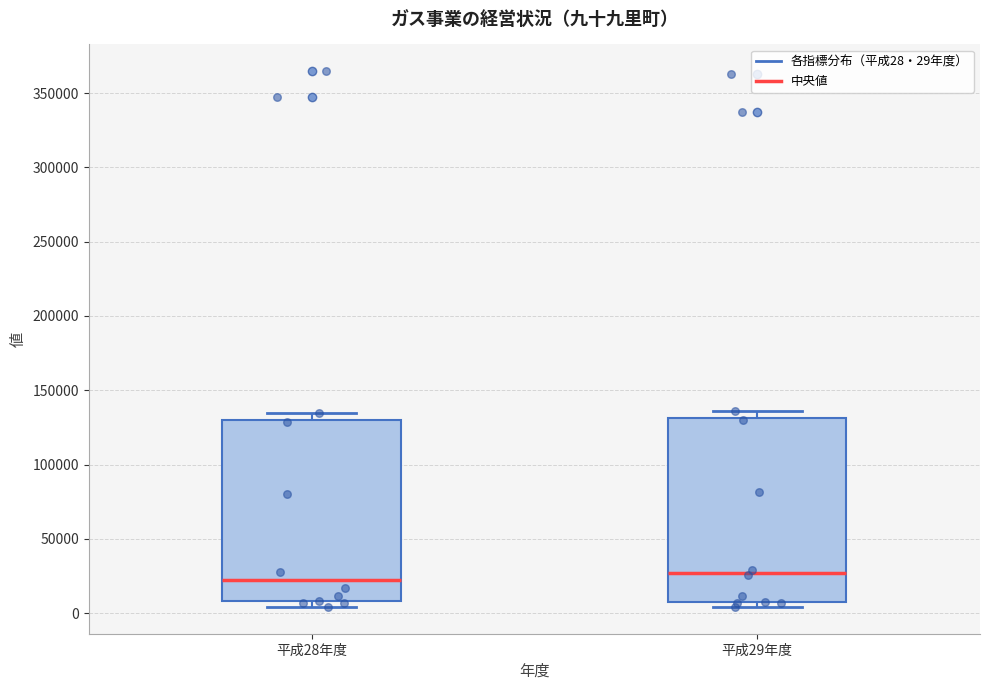

Where is the upper edge of the box for 平成28年度 on the y-axis? The values are not printed on the chart, so give them approximately, as read against the axis.

130000